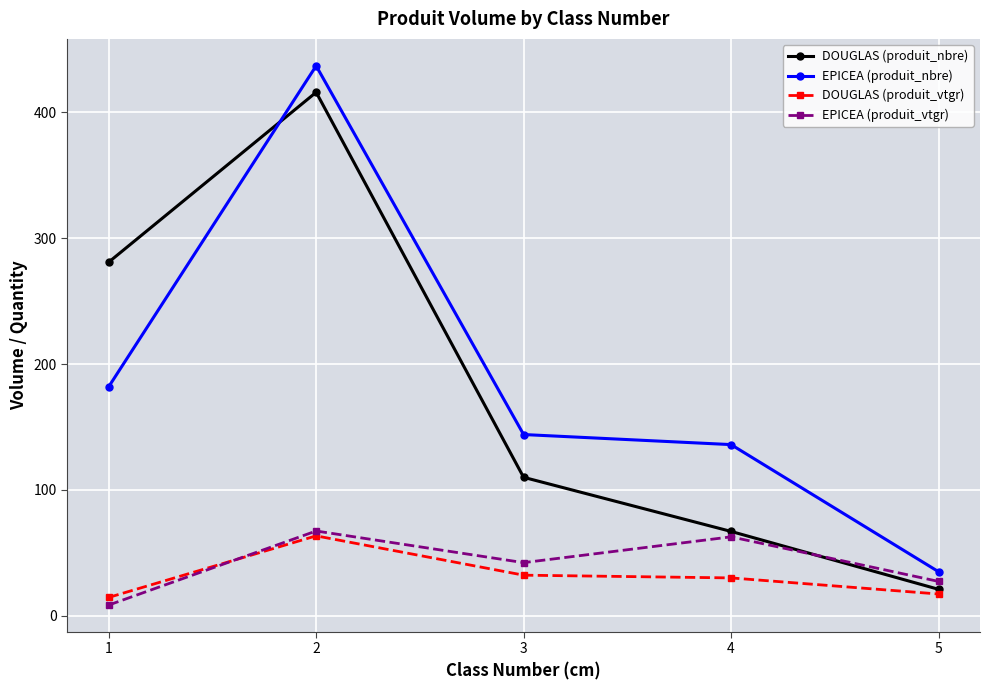

Which series has the largest total across all categories?

EPICEA (produit_nbre)